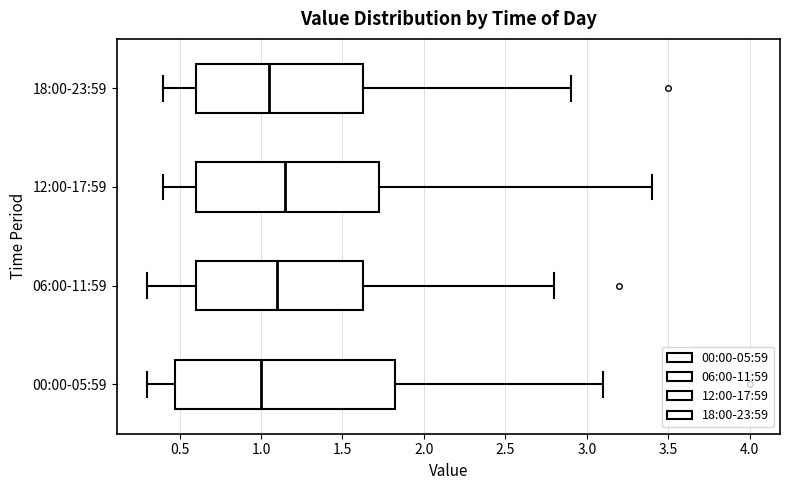

Which box is the widest, from its left edge to its right edge?

00:00-05:59